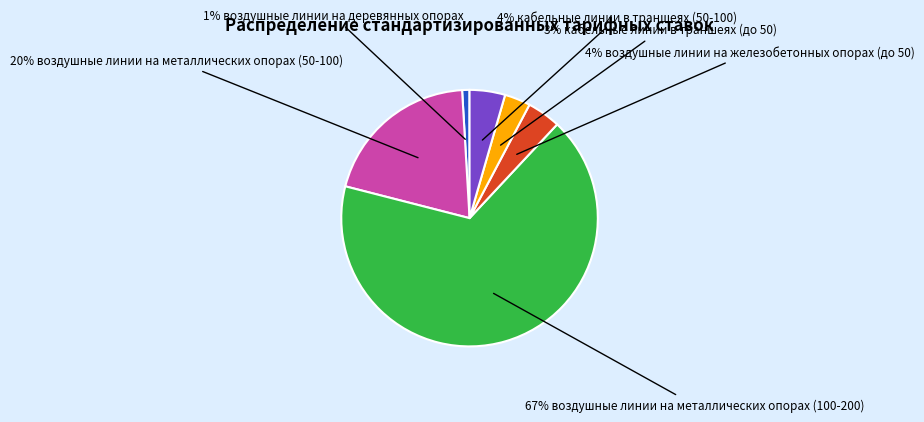

To the nearest percent, what is the average slice percentage?

17%